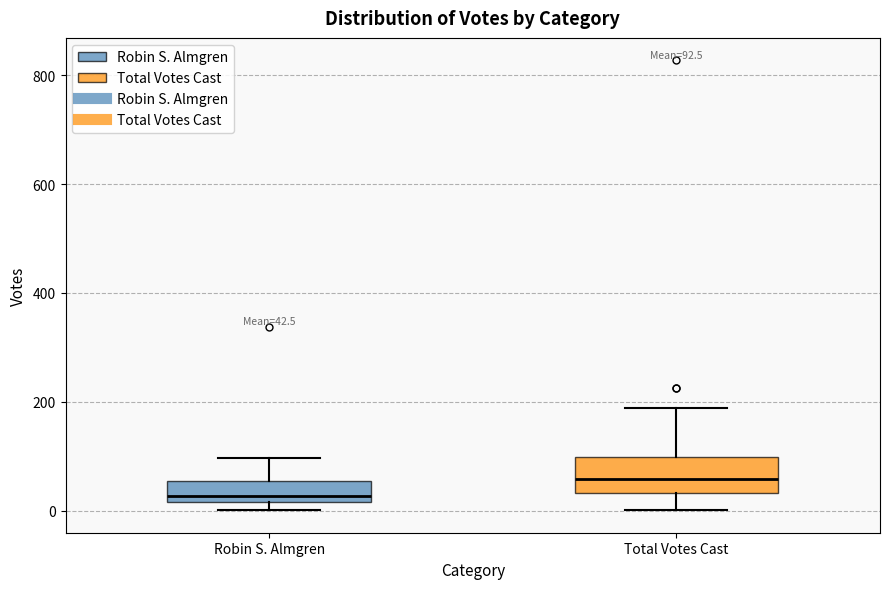

Which box has the highest median line?

Total Votes Cast